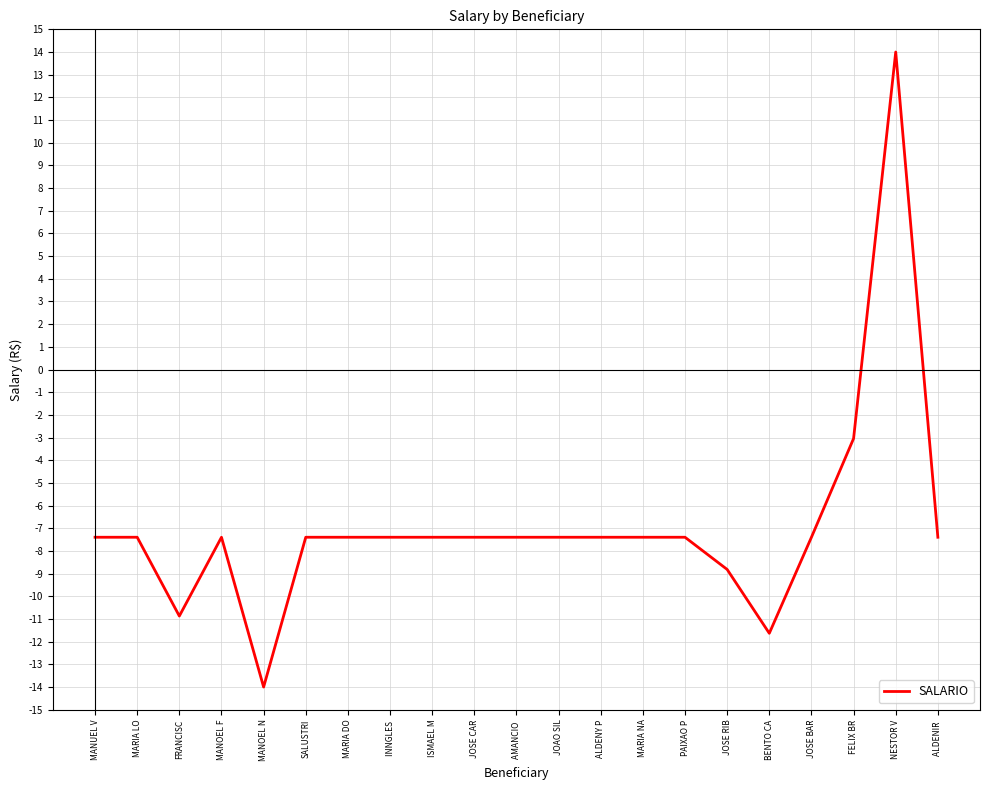

Is it true that the value at NESTOR V is 14.0?

True